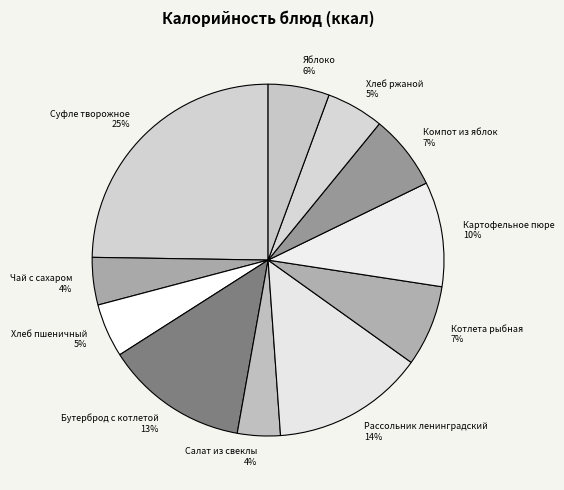

How many slices are in this pie chart?

11